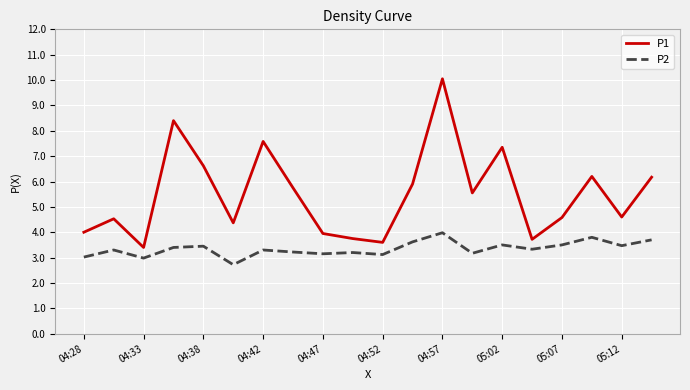

List the series in order of their overall mean, highest first.

P1, P2